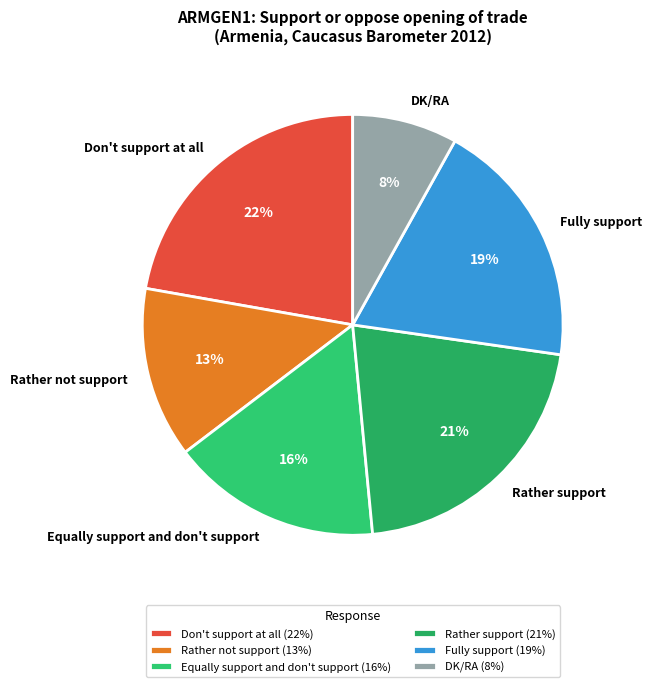

Approximately how many times larger is the value at Rather not support compared to DK/RA?

1.6